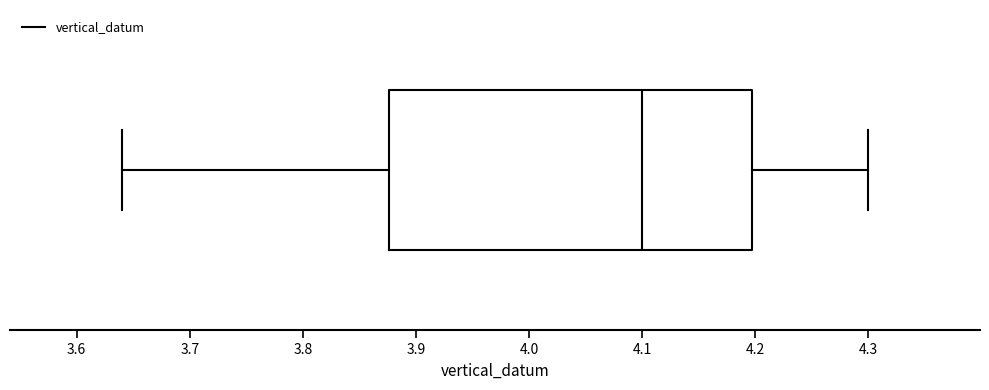

Read this box plot against the x-axis: the position of the median line, the range covered by the box, and the ends of both whiskers. The values are not printed on the chart, so give them approximately, as read against the axis.

median 4.10, box 3.88 to 4.20, whiskers 3.64 to 4.30